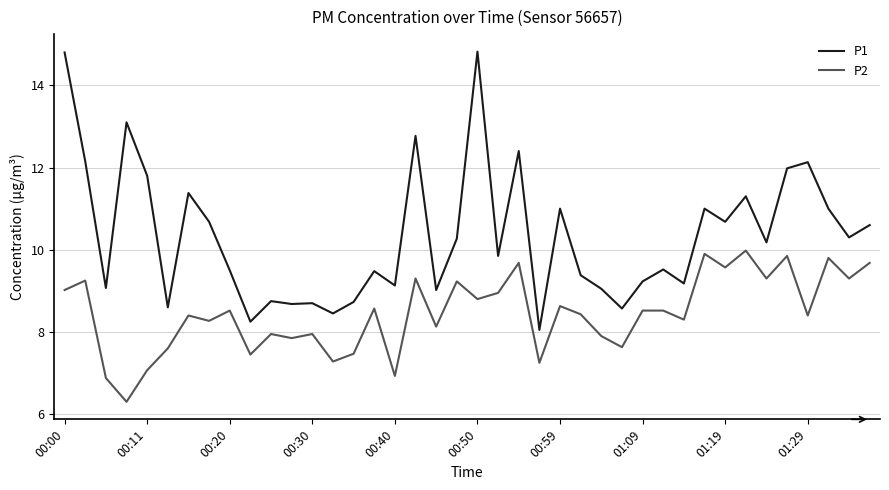

Does the chart have visible grid lines?

Yes